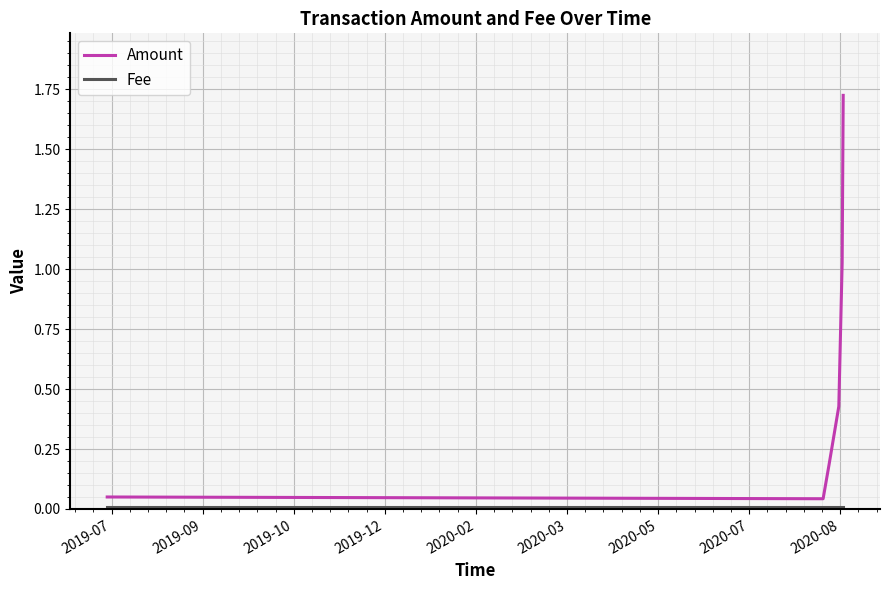

Which series has the widest spread of values?

Amount